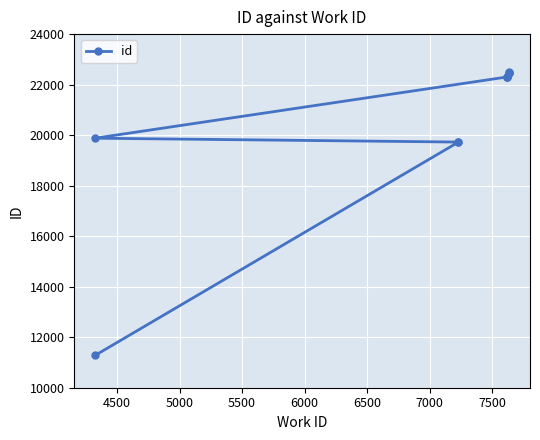

How many values exceed 22303?

4